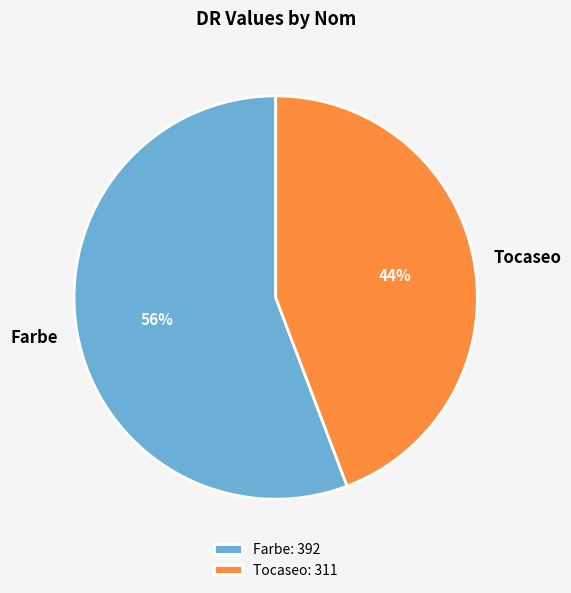

Which has a higher value, Tocaseo or Farbe?

Farbe